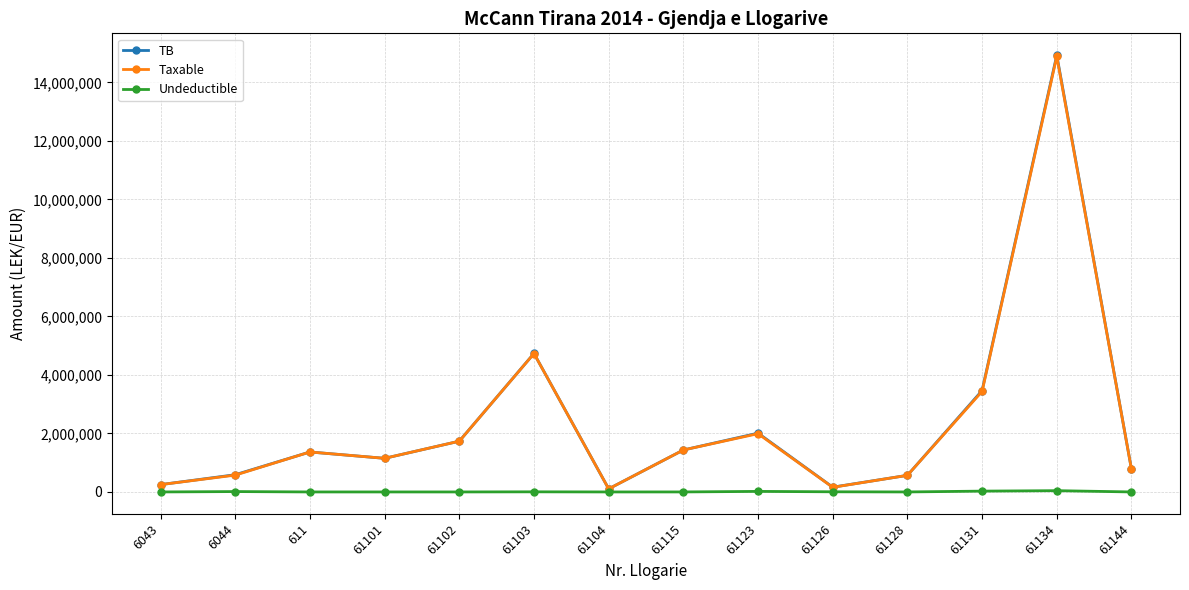

The value of Taxable at 61115 is 2255776.5. True or false?

False